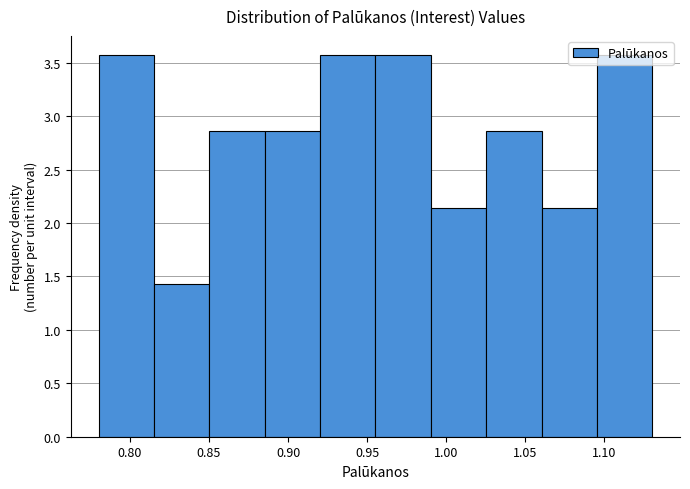

Reading left to right, transcribe this chart: for each bar, give the range it covers on the x-axis and its height. Neither the bar edges nor the heights are printed on the chart, so give them approximately, as read against the axes.

0.780 to 0.815: 3.55
0.815 to 0.850: 1.45
0.850 to 0.885: 2.85
0.885 to 0.920: 2.85
0.920 to 0.955: 3.55
0.955 to 0.990: 3.55
0.990 to 1.025: 2.15
1.025 to 1.060: 2.85
1.060 to 1.095: 2.15
1.095 to 1.130: 3.55